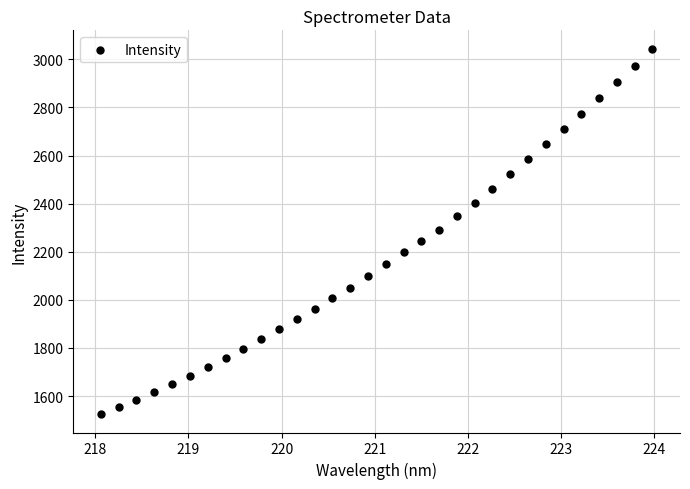

What is the range of Y values (max minus min)?

1520.4